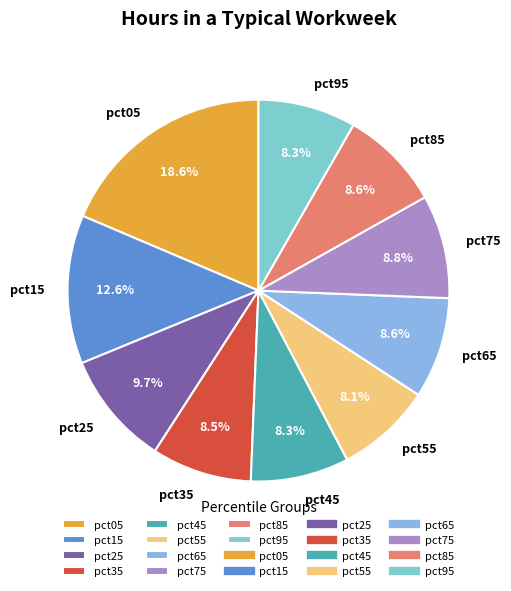

True or false: pct25 accounts for 10% of the total.

True